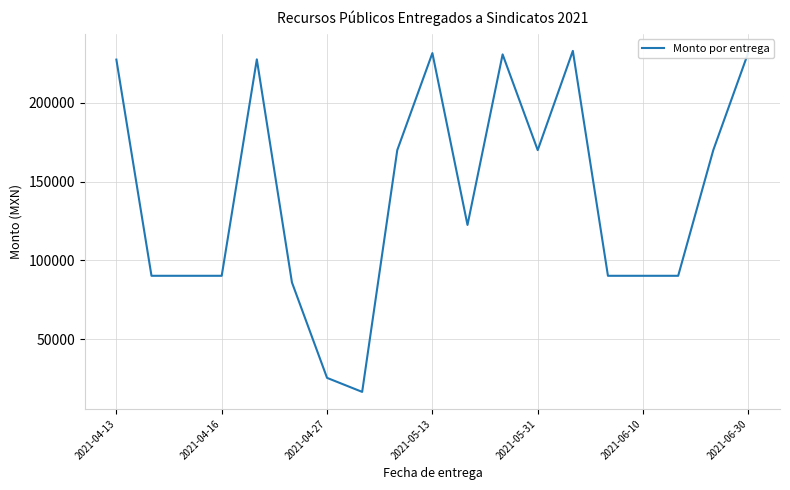

What is the greatest value displayed?

232997.1